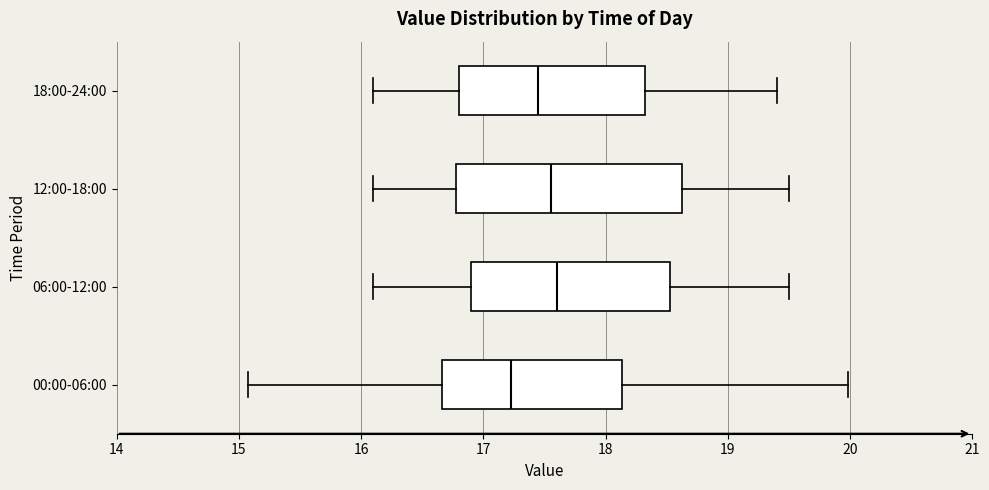

Which box is the widest, from its left edge to its right edge?

12:00-18:00